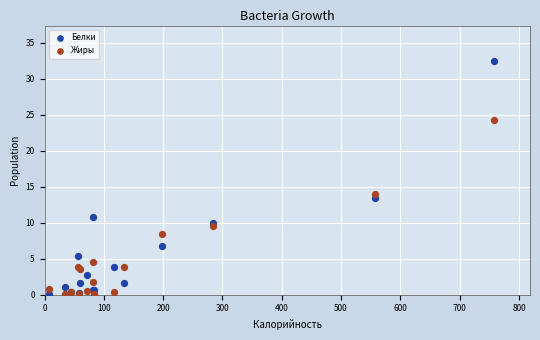

Which series reaches the maximum Y coordinate?

Белки